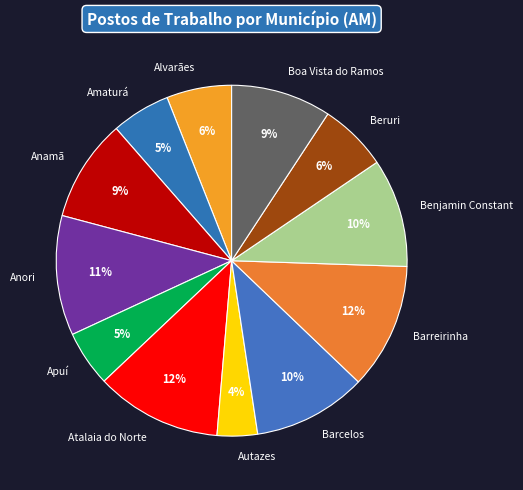

Count the number of slices in the pie.

12